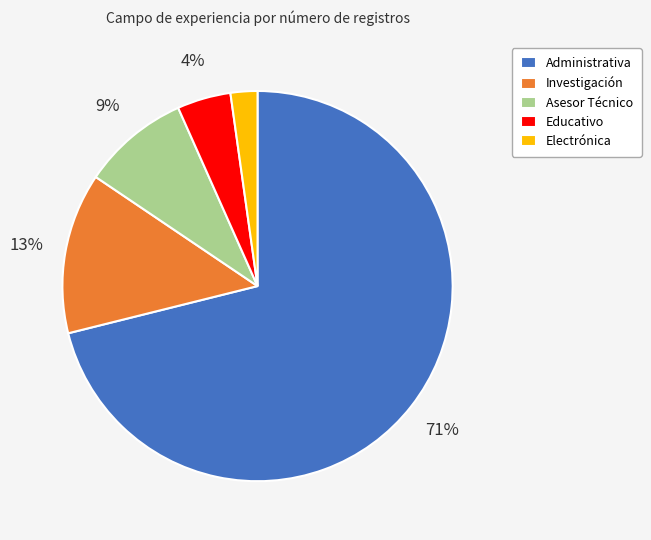

How many segments does this pie chart have?

5